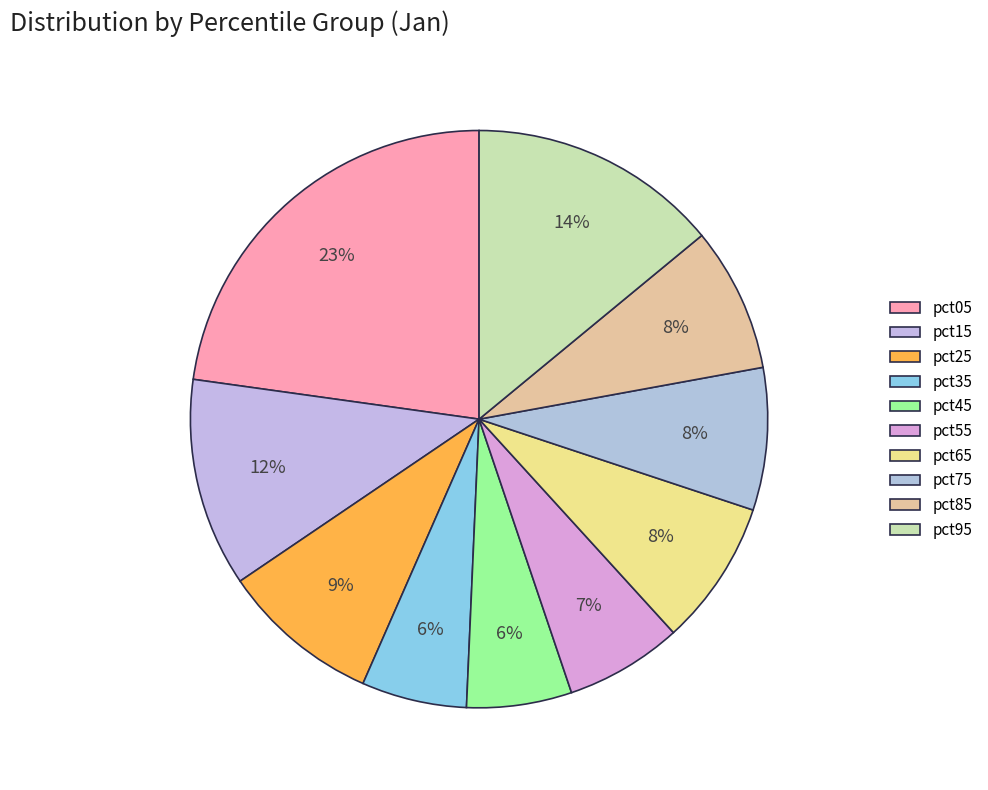

To the nearest percent, what is the difference between the pct35 and pct65 slice percentages?

2%